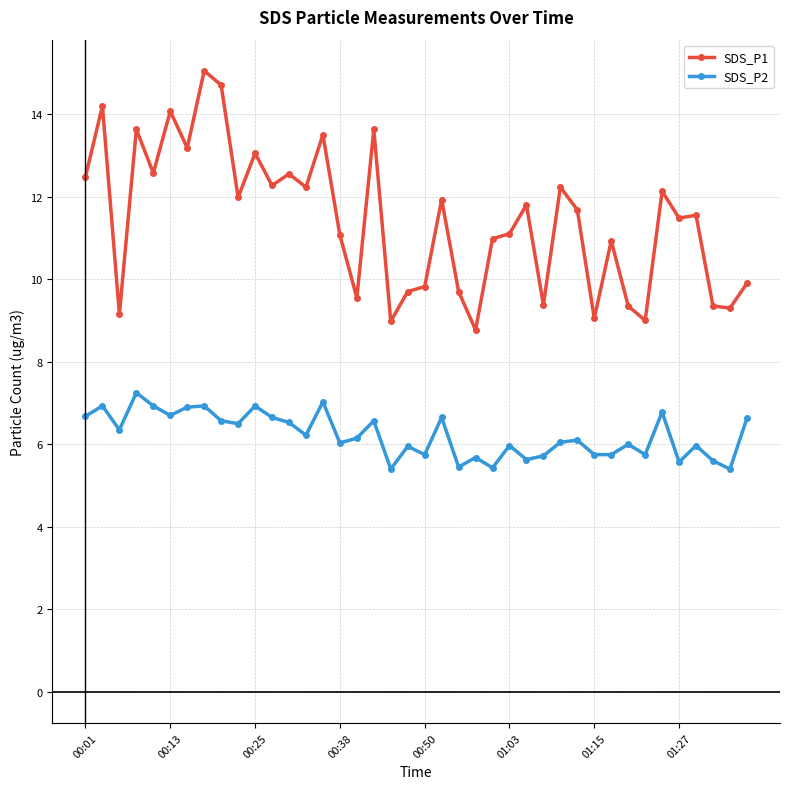

What is the lowest value of the SDS_P2 series?

5.4